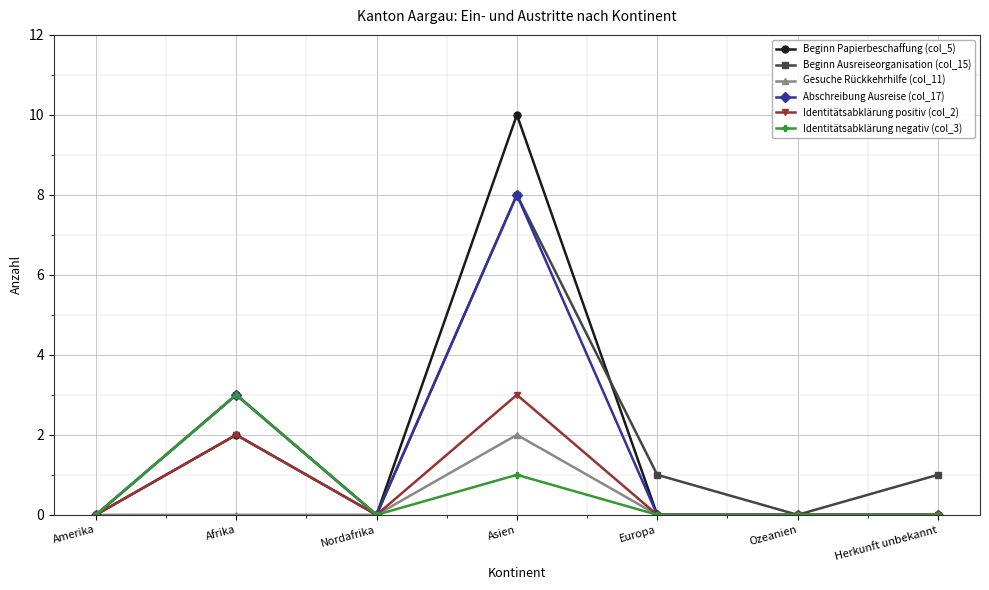

At which category is the sum across all series the highest?

Asien